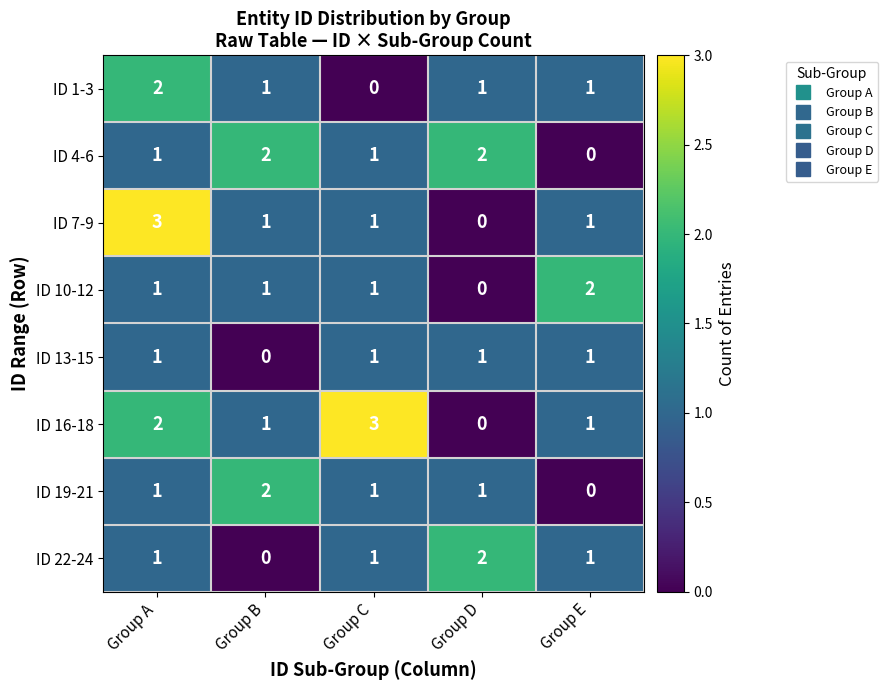

Count the ID 16-18 values in the range 1 to 2.

3